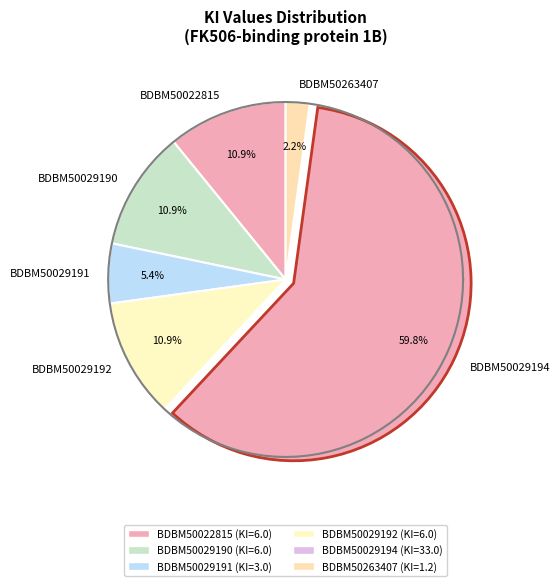

Is there any slice that represents more than half of the pie?

Yes